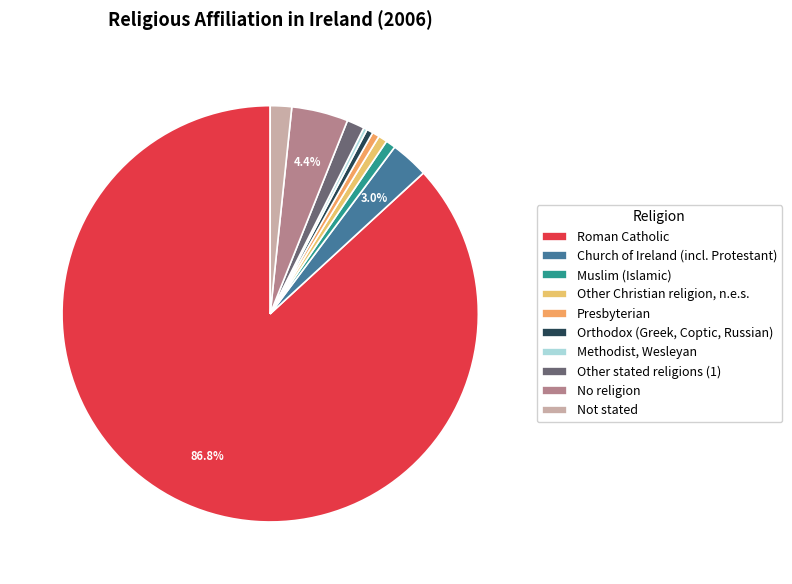

Which slice represents more than half of the pie?

Roman Catholic